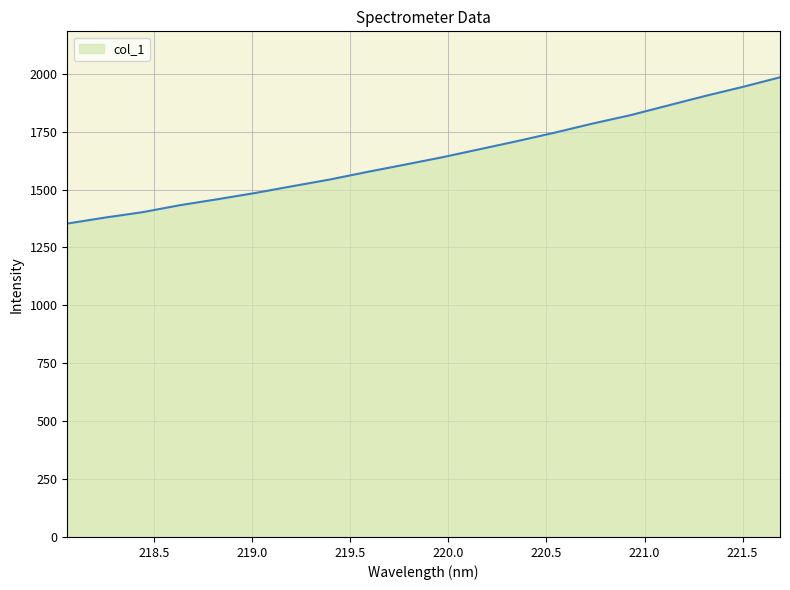

What is the greatest value displayed?

1984.6